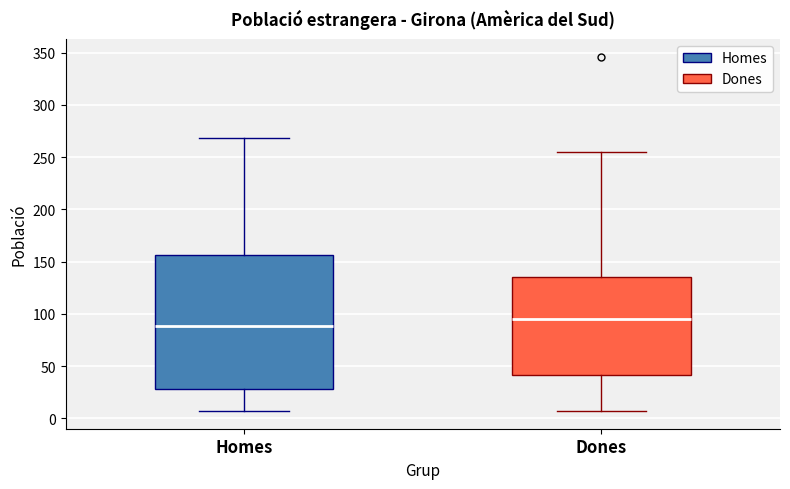

Which box's median line is the highest?

Dones